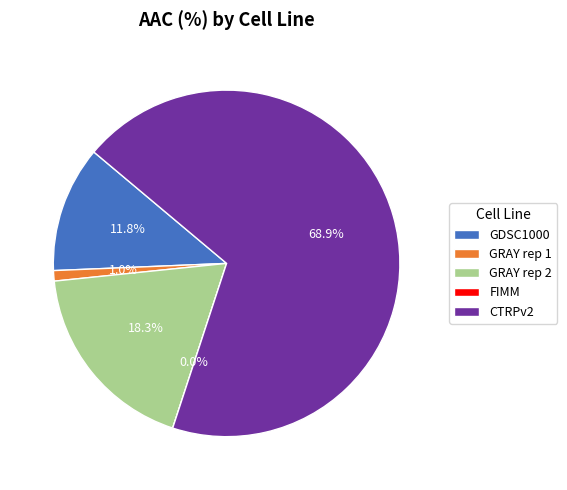

True or false: GDSC1000 accounts for 1% of the total.

False